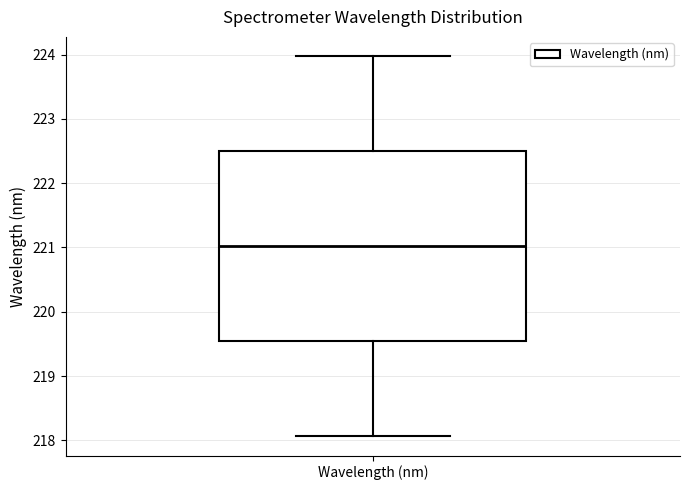

Transcribe this box plot: give where the median line is, the range the box spans, and where the two whiskers end, as read against the y-axis. The values are not printed on the chart, so give them approximately, as read against the axis.

median 221.0, box 219.5 to 222.5, whiskers 218.1 to 224.0